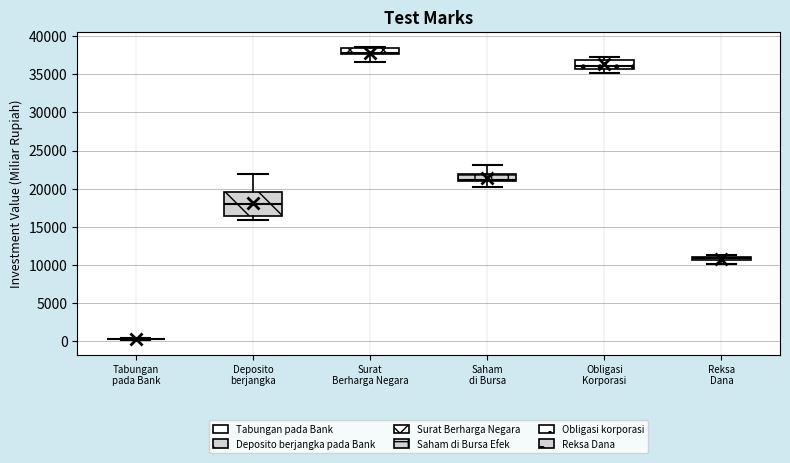

Which box is the tallest, from its lower edge to its upper edge?

Deposito berjangka